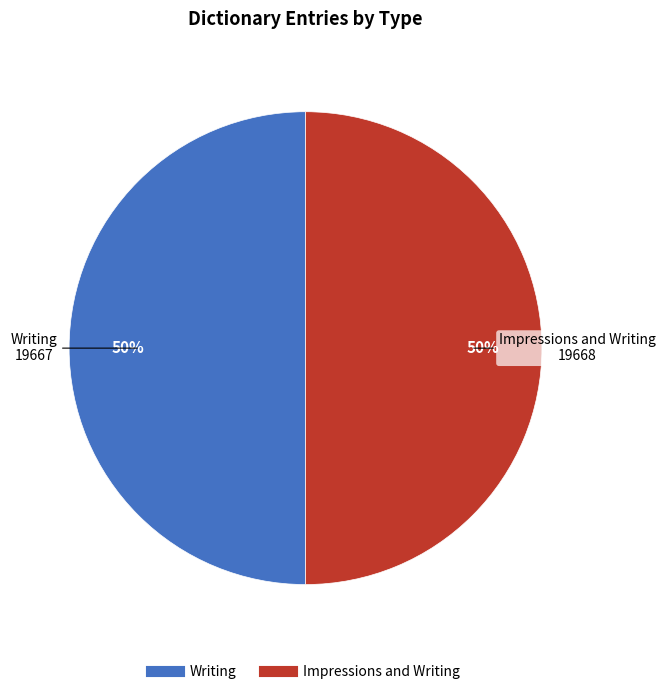

What is the ratio of the value at Impressions and Writing to the value at Writing?

1.0